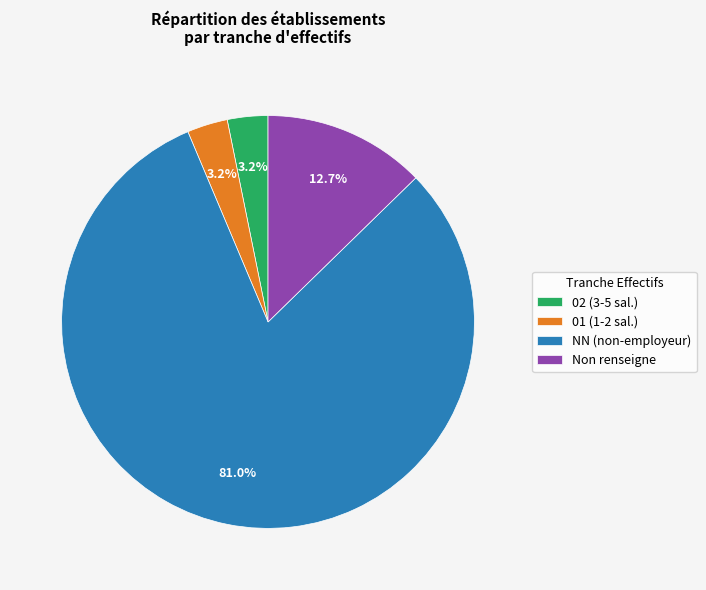

Is 01 (1-2 sal.) the majority of the pie?

No